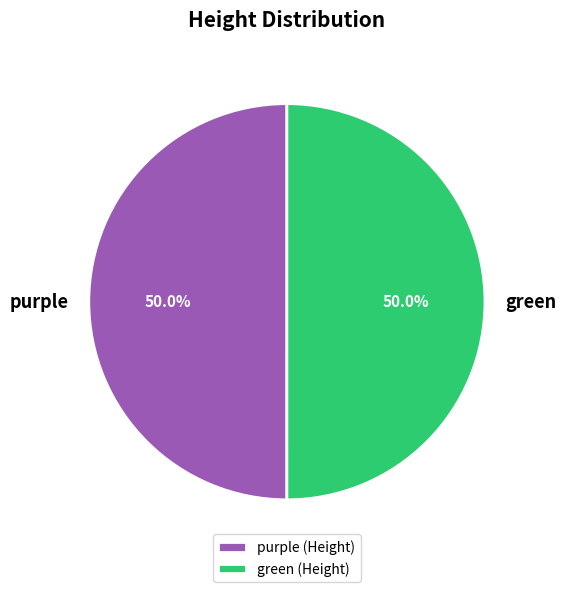

How many segments does this pie chart have?

2